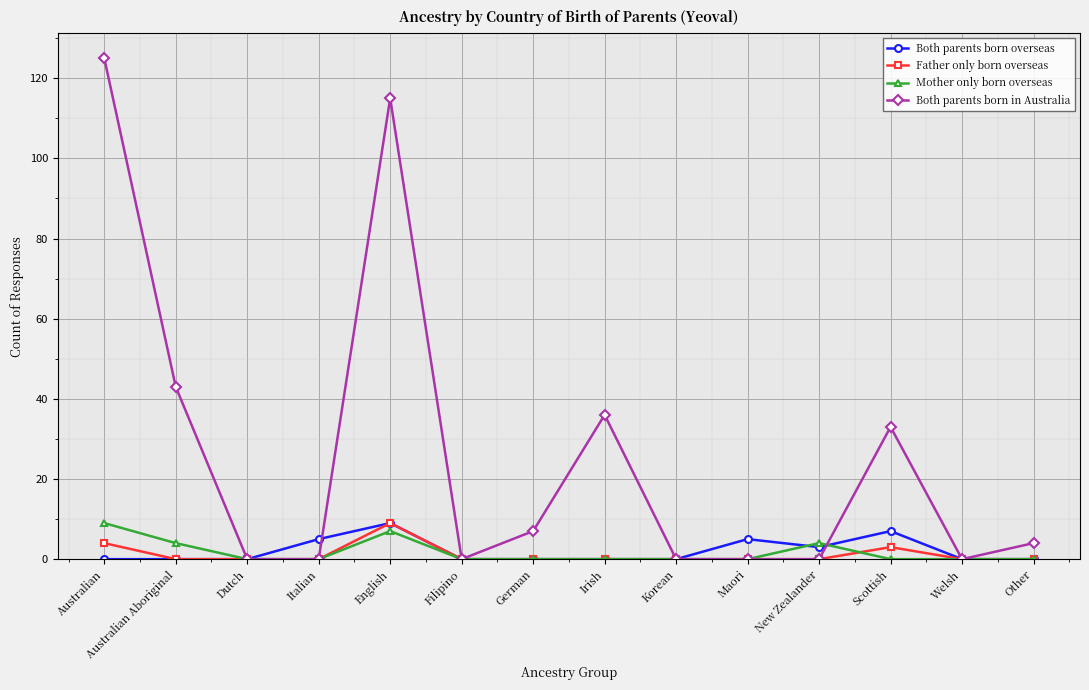

Reading right to left, list all the values displayed in this chart.

Both parents born overseas: 0	0	7	3	5	0	0	0	0	9	5	0	0	0
Father only born overseas: 0	0	3	0	0	0	0	0	0	9	0	0	0	4
Mother only born overseas: 0	0	0	4	0	0	0	0	0	7	0	0	4	9
Both parents born in Australia: 4	0	33	0	0	0	36	7	0	115	0	0	43	125